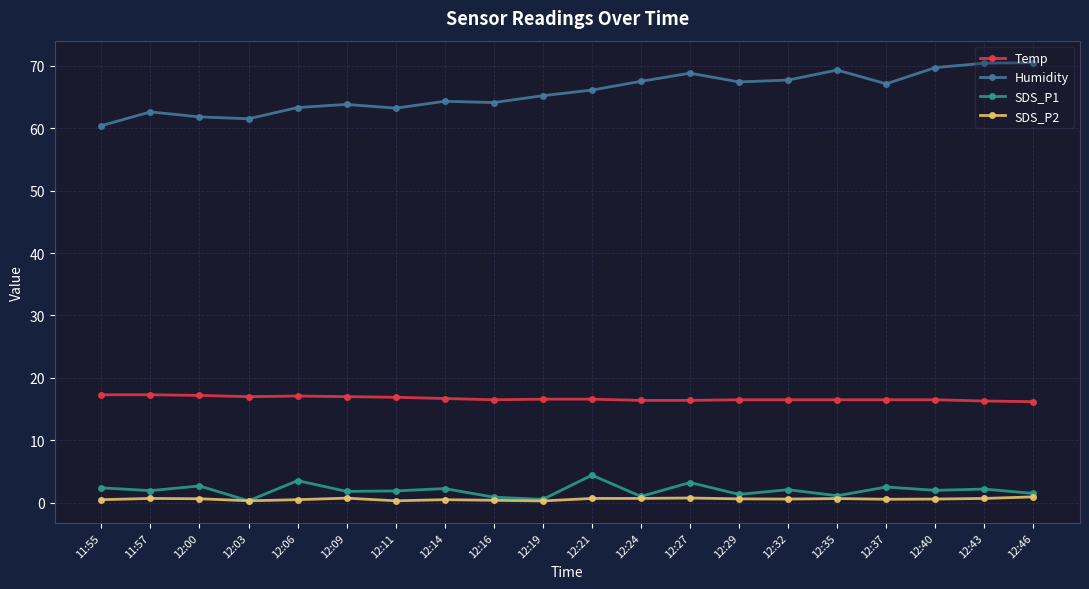

What are all the series names shown in the legend?

Temp, Humidity, SDS_P1, SDS_P2